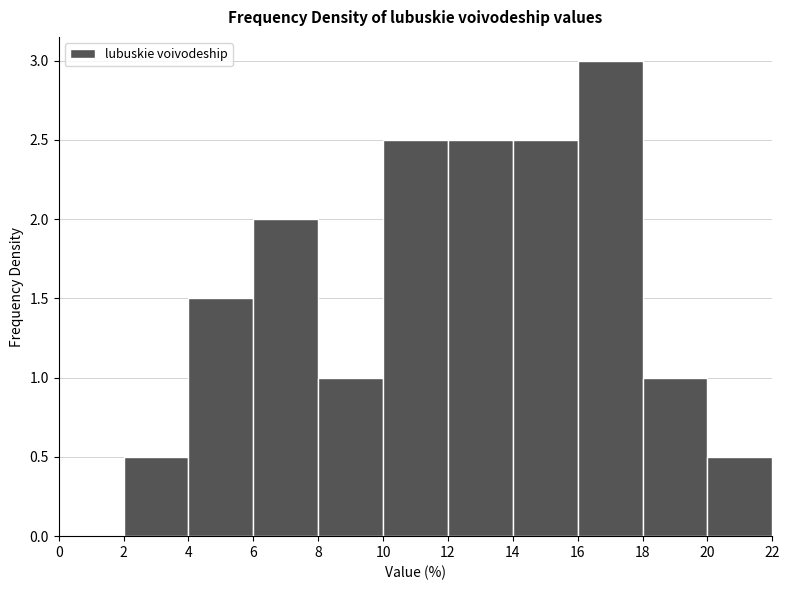

Reading left to right, transcribe this chart: for each bar, give the range it covers on the x-axis and its height. The values are not printed on the chart, so give them approximately, as read against the axis.

0 to 2: 0
2 to 4: 0.5
4 to 6: 1.5
6 to 8: 2.0
8 to 10: 1.0
10 to 12: 2.5
12 to 14: 2.5
14 to 16: 2.5
16 to 18: 3.0
18 to 20: 1.0
20 to 22: 0.5